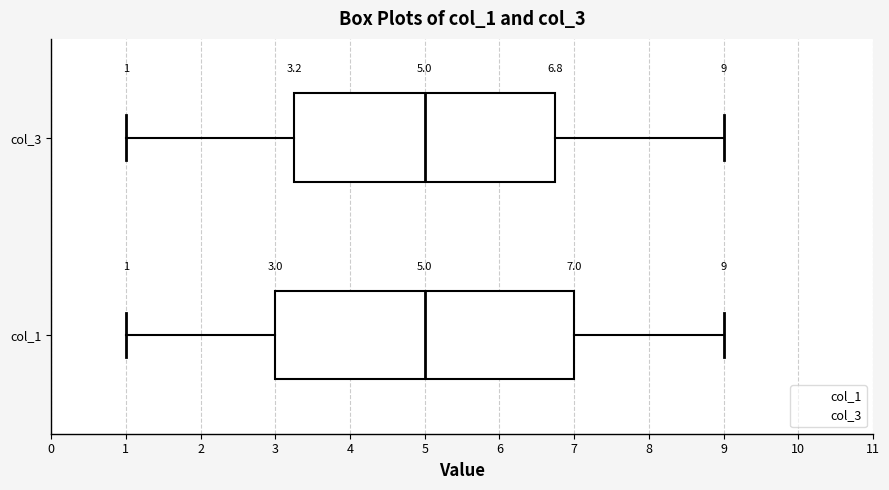

Comparing the boxes themselves (not the whiskers), which one is the widest?

col_1